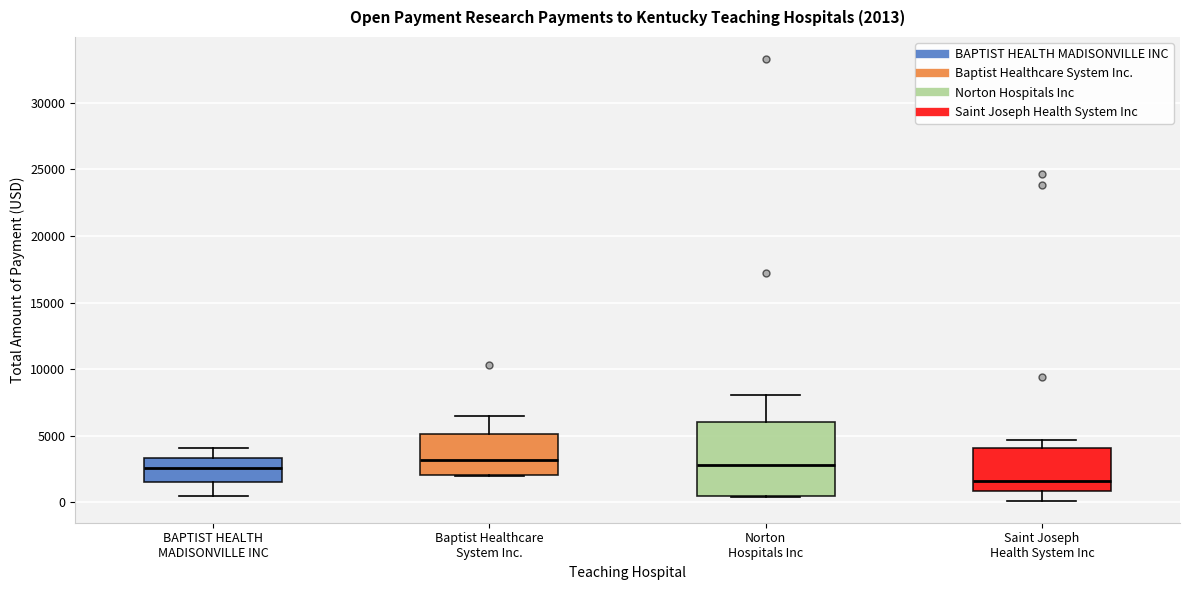

Comparing the boxes themselves (not the whiskers), which one is the tallest?

Norton Hospitals Inc